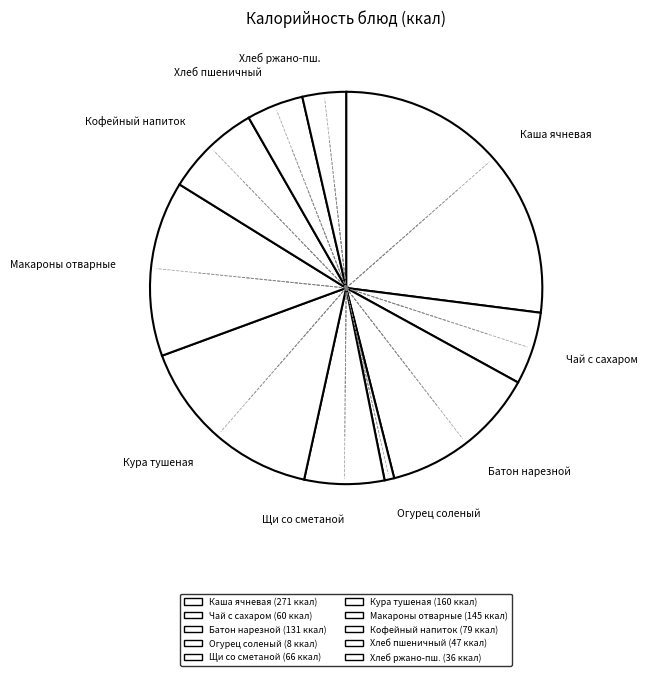

Does any single category account for the majority?

No